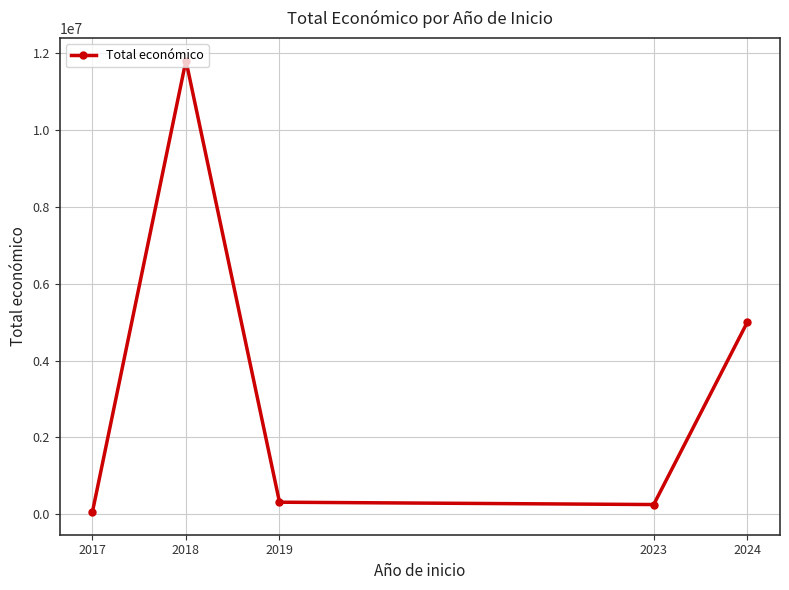

Reading left to right, list all the values displayed in this chart.

2017=57495	2018=11808015	2019=316131	2023=254993	2024=4997527